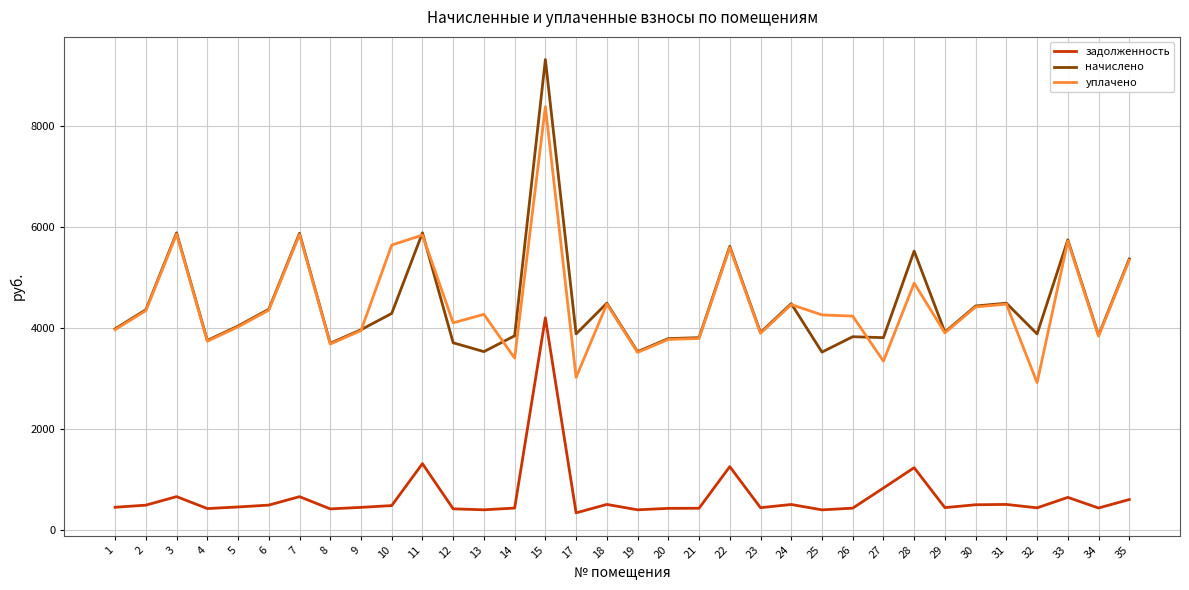

What is the spread (max minus min) of values at 35?

4768.9